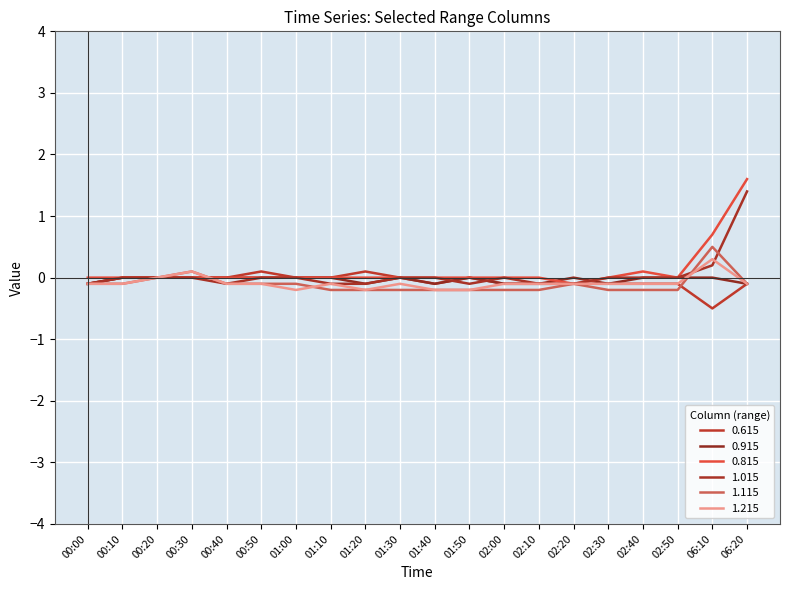

Does the chart display data point markers on the line(s)?

No